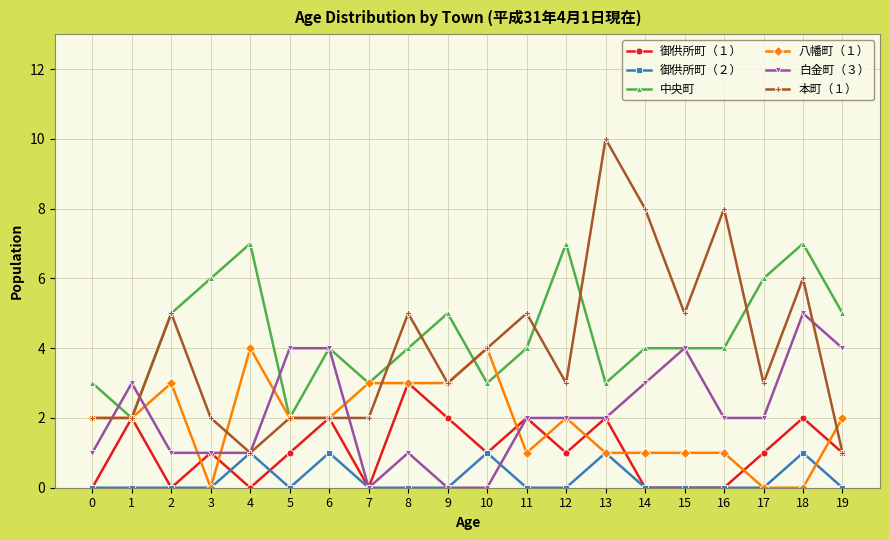

What is the difference between the highest and lowest values at 17?

6